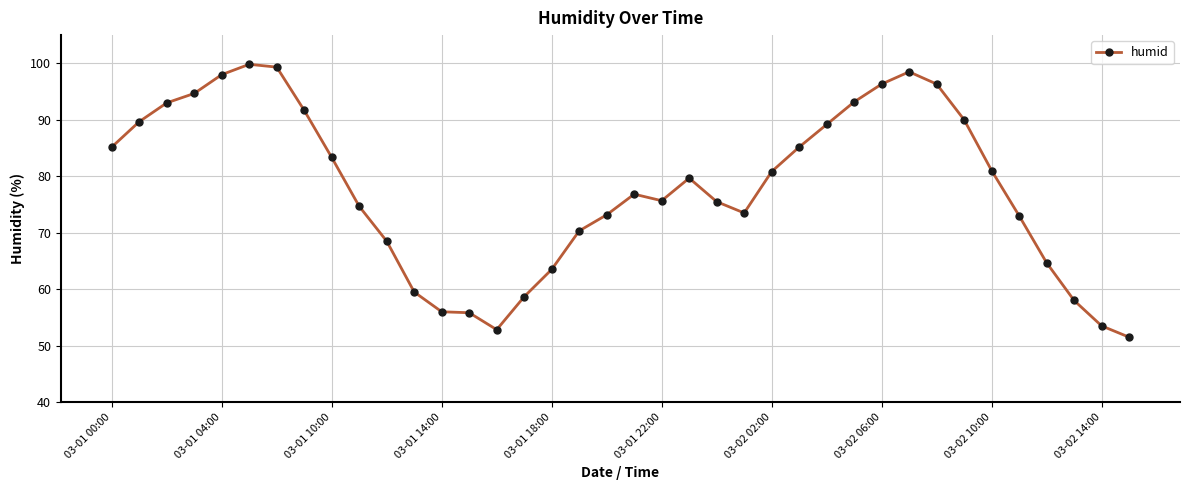

What is the smallest value displayed?

51.5